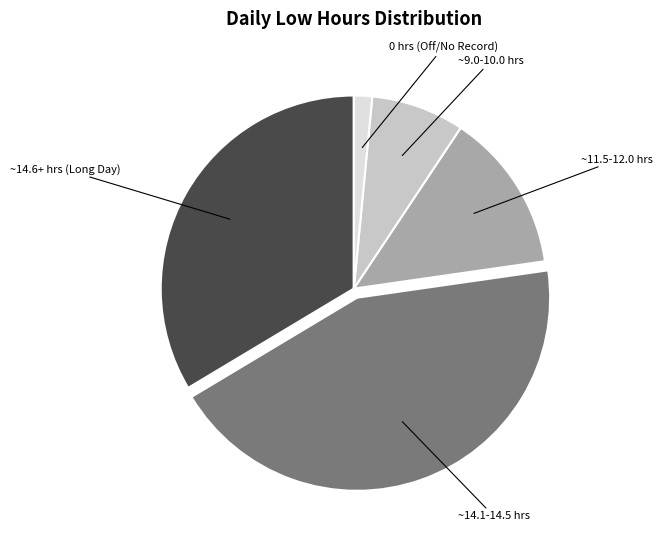

Does any single category account for the majority?

No